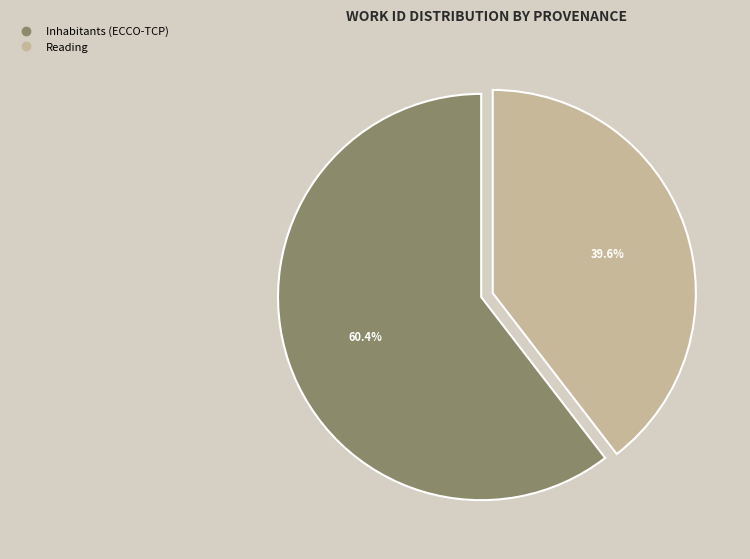

Between Reading and Inhabitants (ECCO-TCP), which is larger?

Inhabitants (ECCO-TCP)